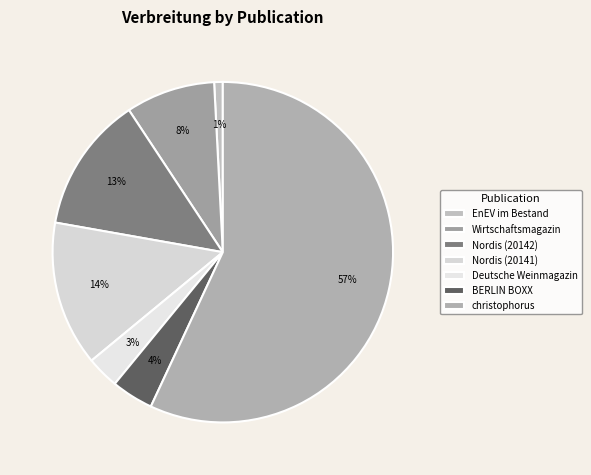

Rank the categories by value from highest to lowest.

christophorus, Nordis (20141), Nordis (20142), Wirtschaftsmagazin, BERLIN BOXX, Deutsche Weinmagazin, EnEV im Bestand